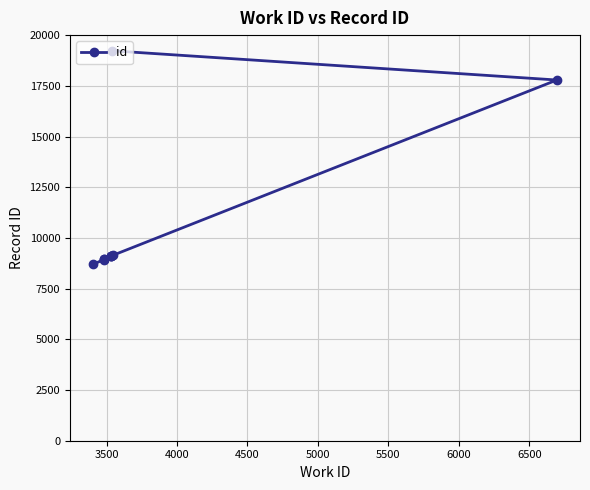

What is the average value?

10898